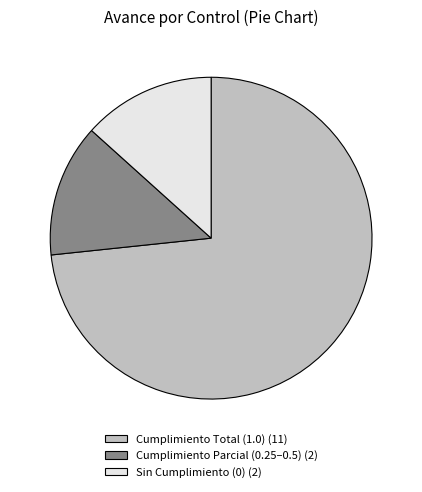

Is there any slice that represents more than half of the pie?

Yes